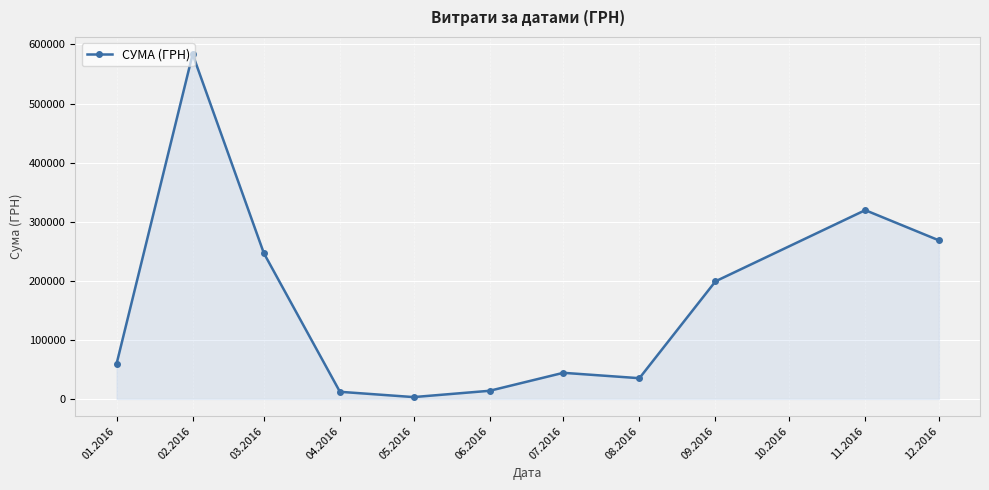

How many values exceed 59222?

6